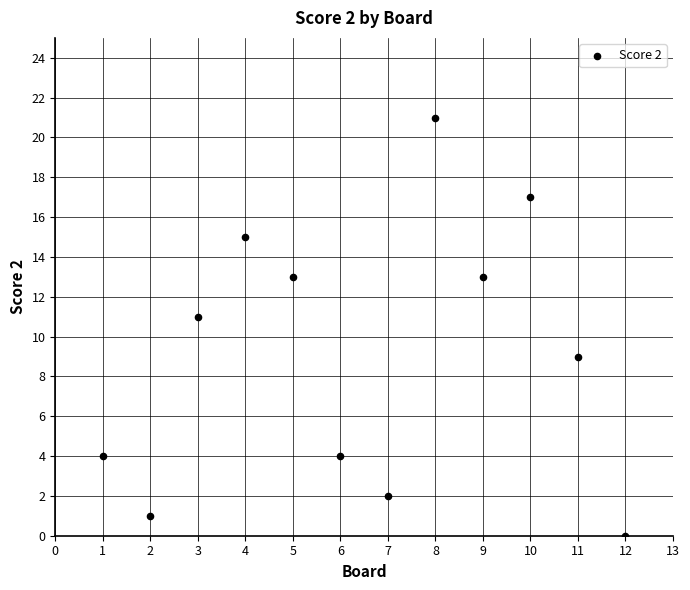

What is the average Y value?

9